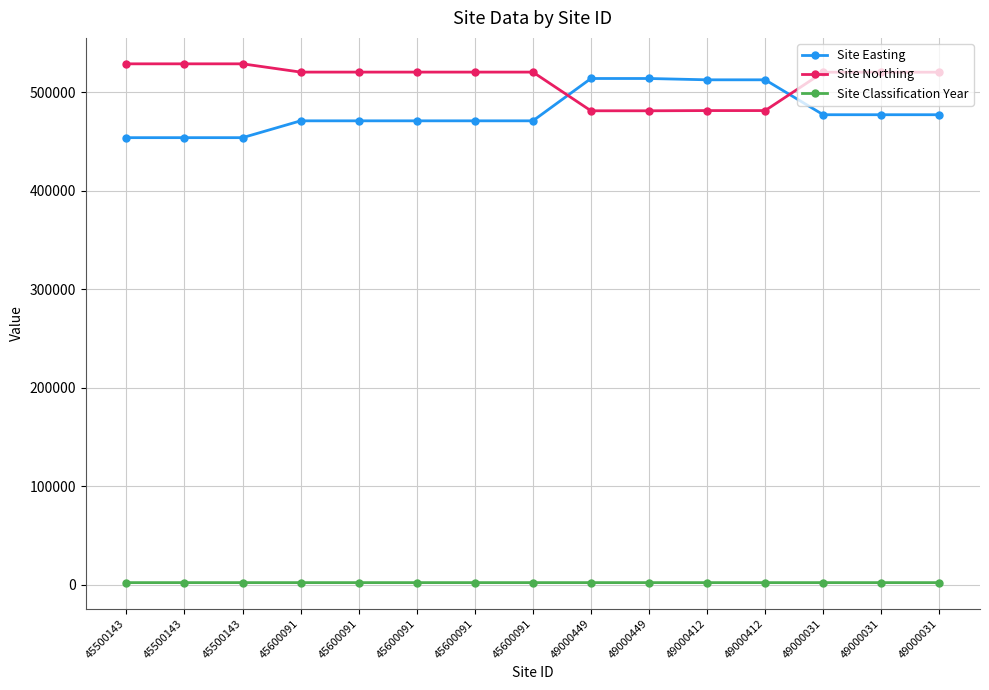

True or false: Site Easting and Site Classification Year cross at least once.

False